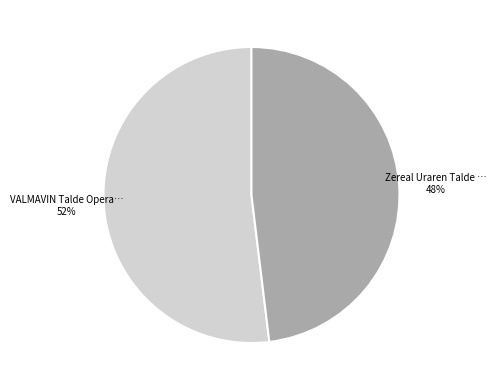

To the nearest percent, what is the difference between the largest and smallest slice percentages?

4%